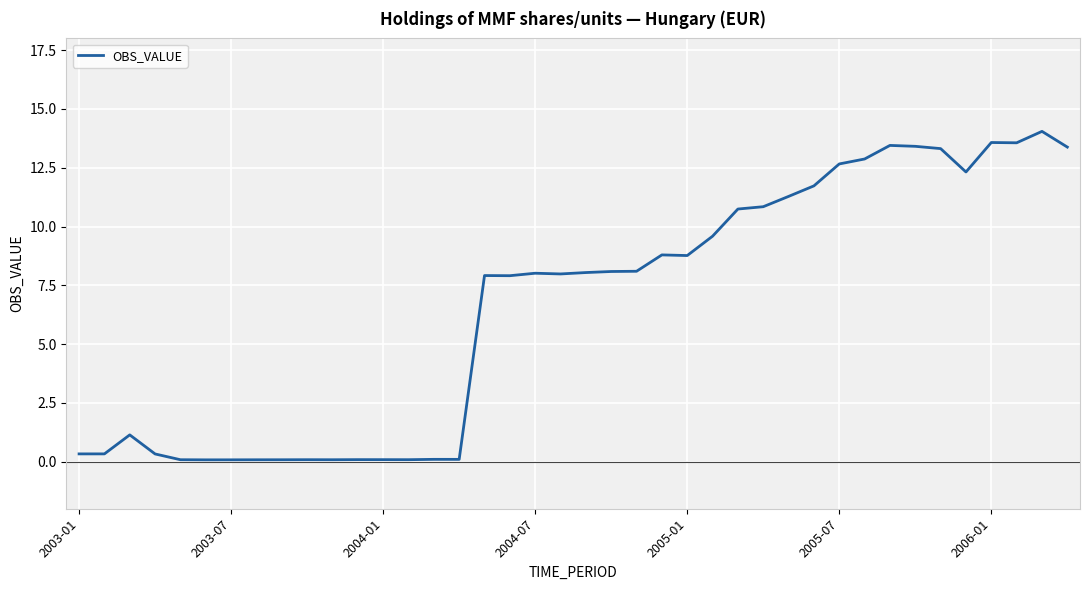

What is the greatest value displayed?

14.0